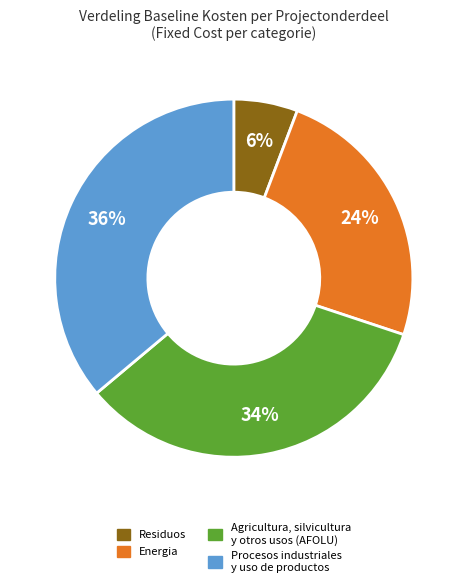

To the nearest percent, what is the average slice percentage?

25%